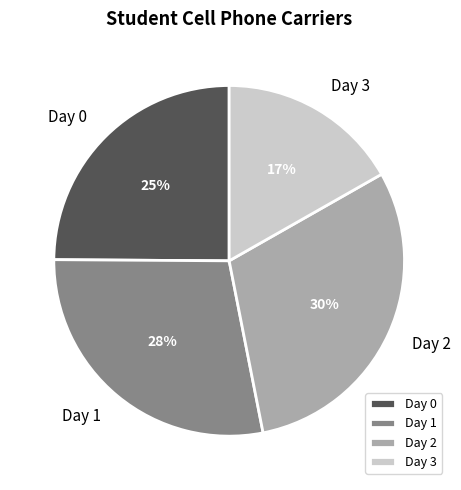

To the nearest percent, what is the combined percentage of Day 3 and Day 0?

42%